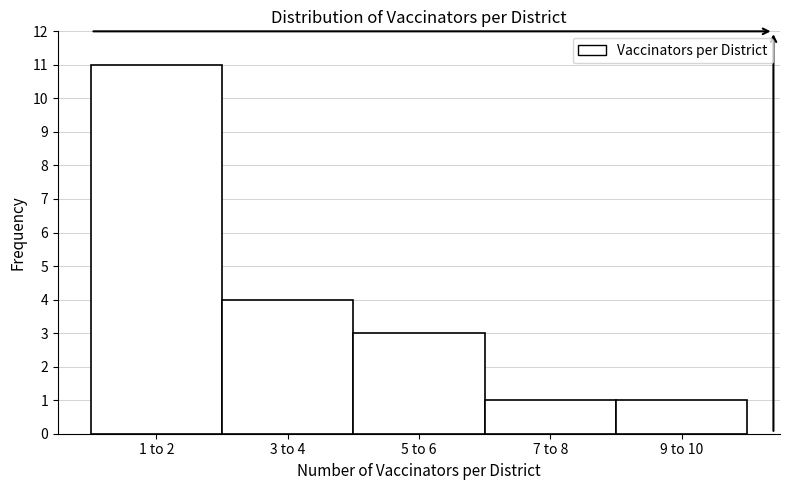

Reading left to right, transcribe all the data shown in this chart.

1 to 2=11	3 to 4=4	5 to 6=3	7 to 8=1	9 to 10=1